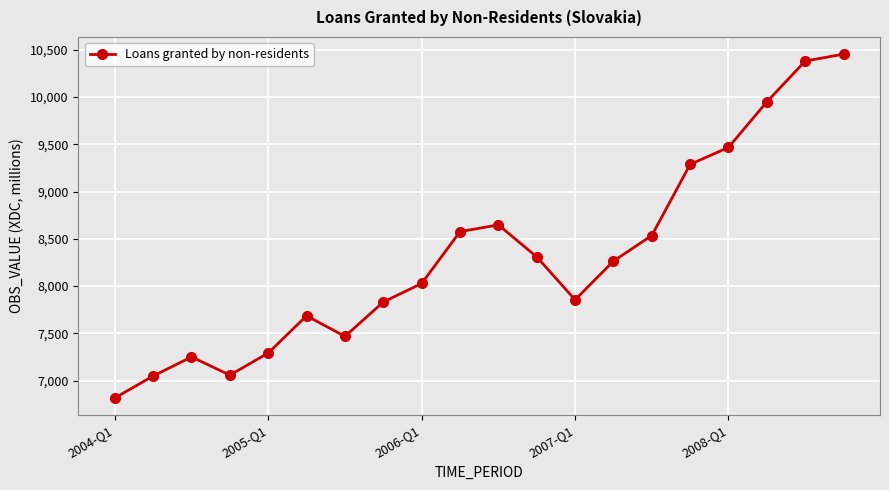

What is the average value?

8310.5